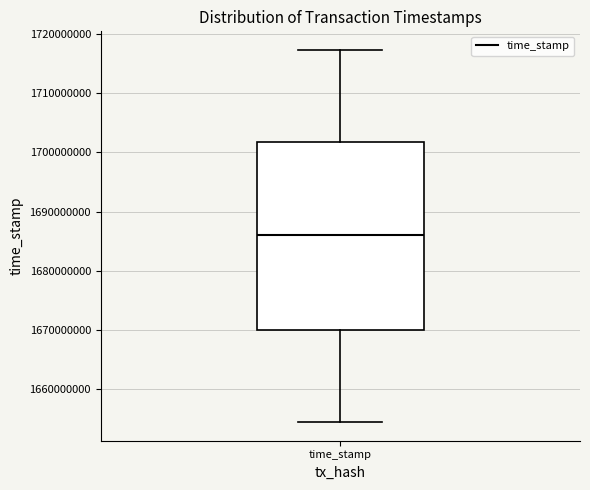

Transcribe this box plot: give where the median line is, the range the box spans, and where the two whiskers end, as read against the y-axis. The values are not printed on the chart, so give them approximately, as read against the axis.

median 1686000000, box 1670000000 to 1702000000, whiskers 1654000000 to 1717000000